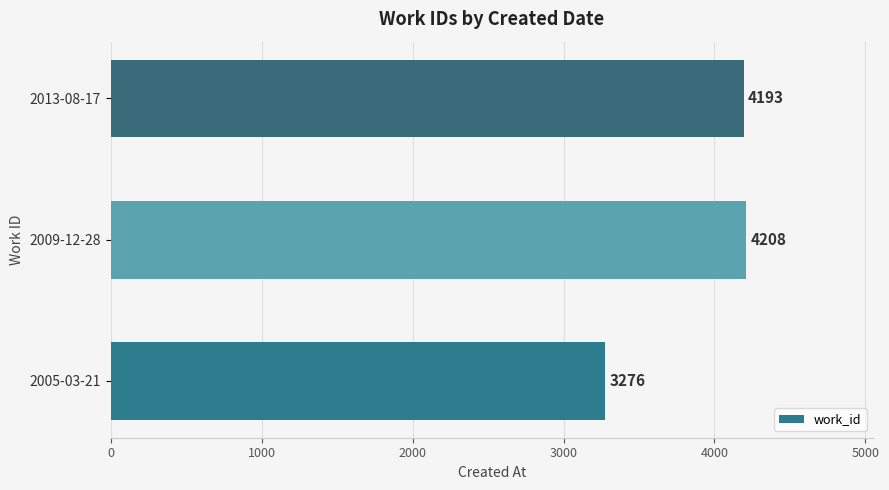

List the labels in order of value, smallest first.

2005-03-21, 2013-08-17, 2009-12-28